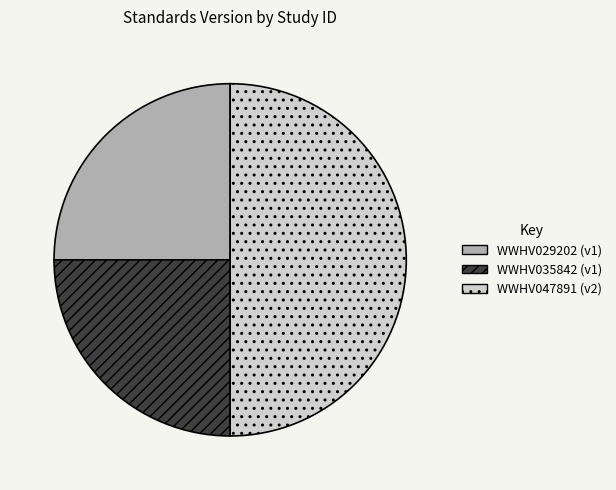

Does WWHV029202 represent more than half of the total?

No